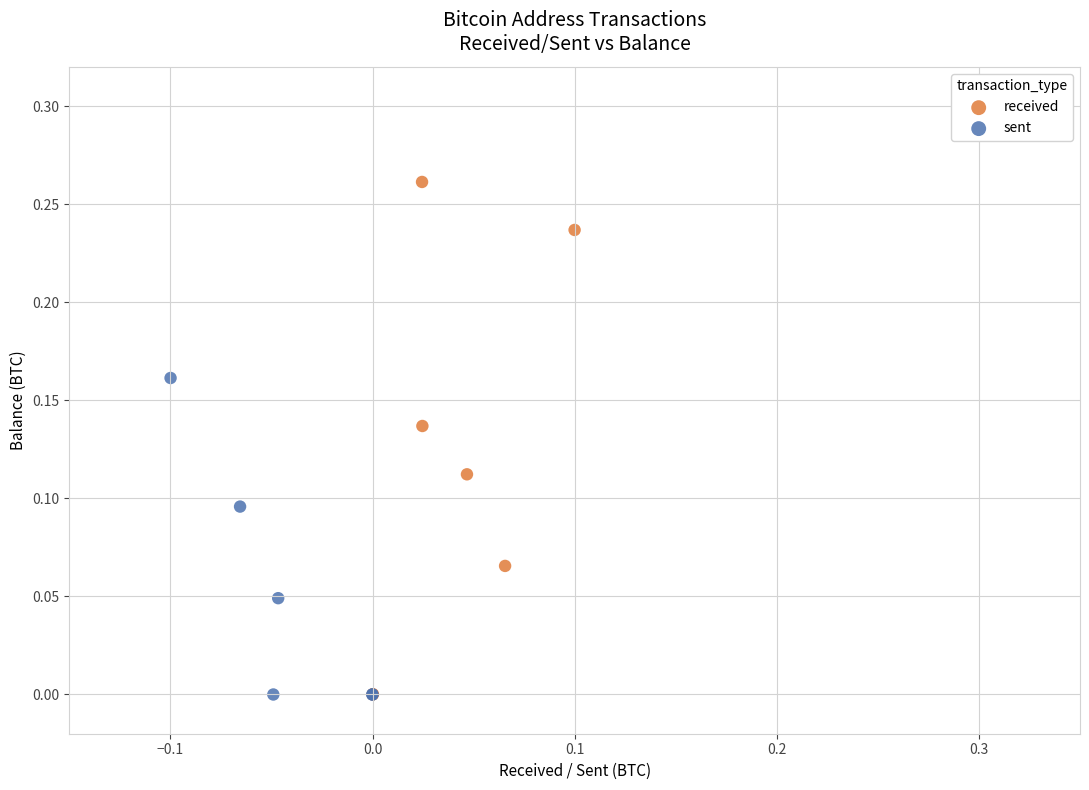

Which series contains the highest Y value?

received